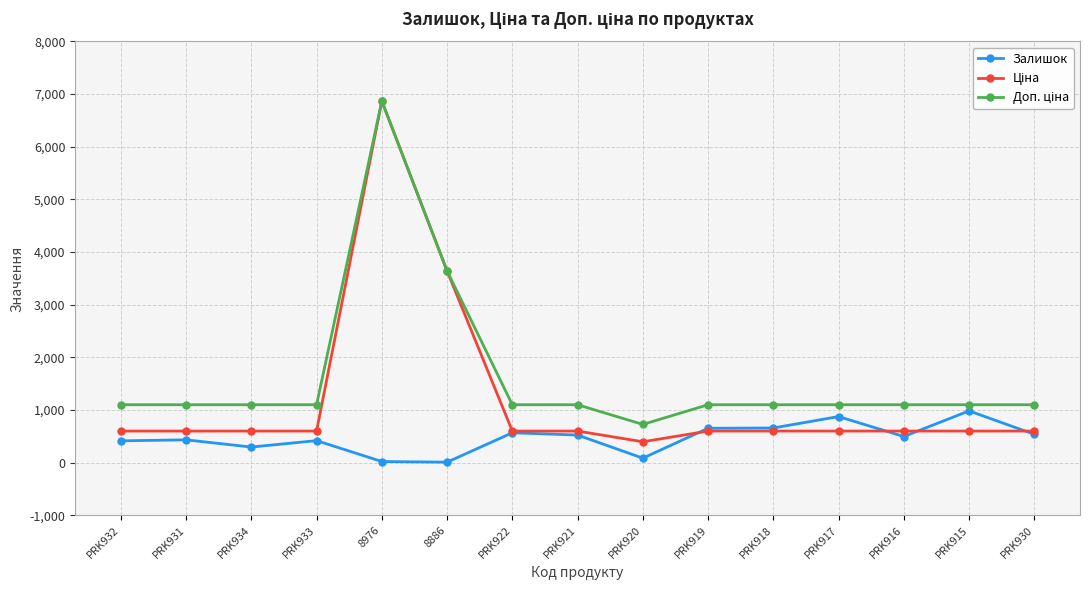

True or false: Залишок has more than 0 points higher than both neighbors.

True